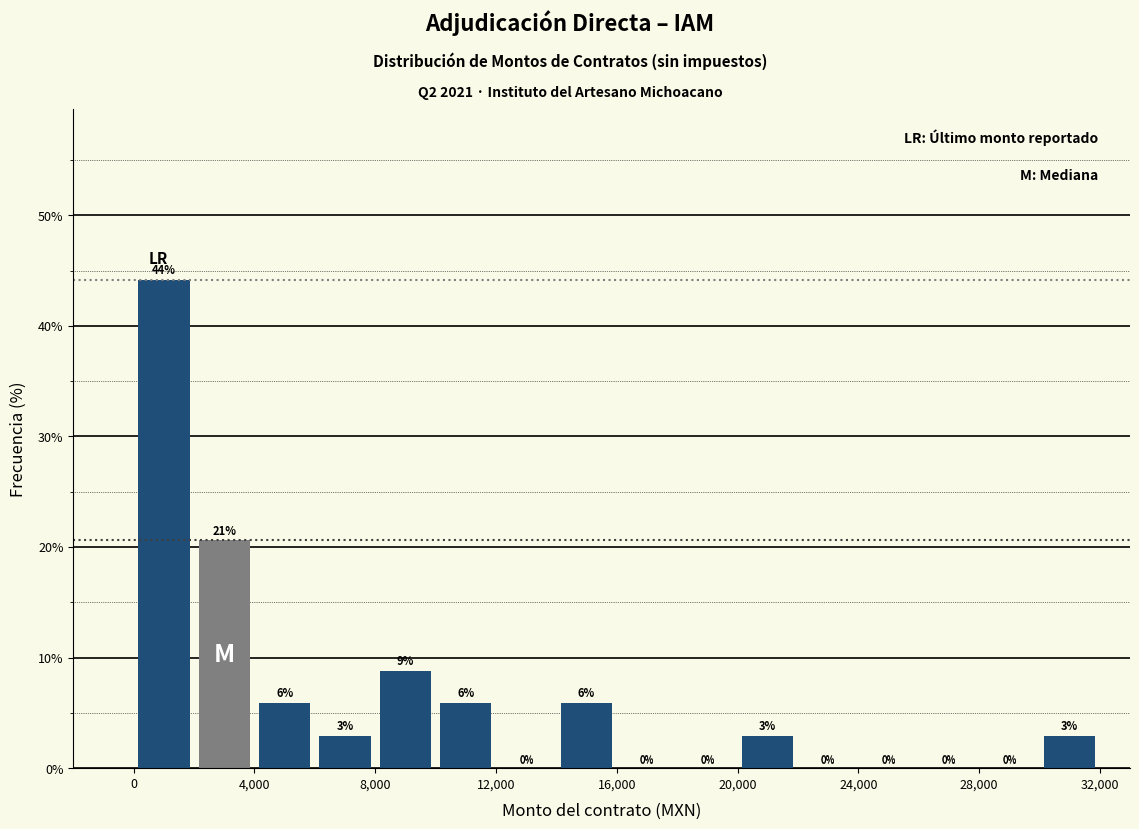

Over which range of the x-axis is the bar tallest?

0 to 2000